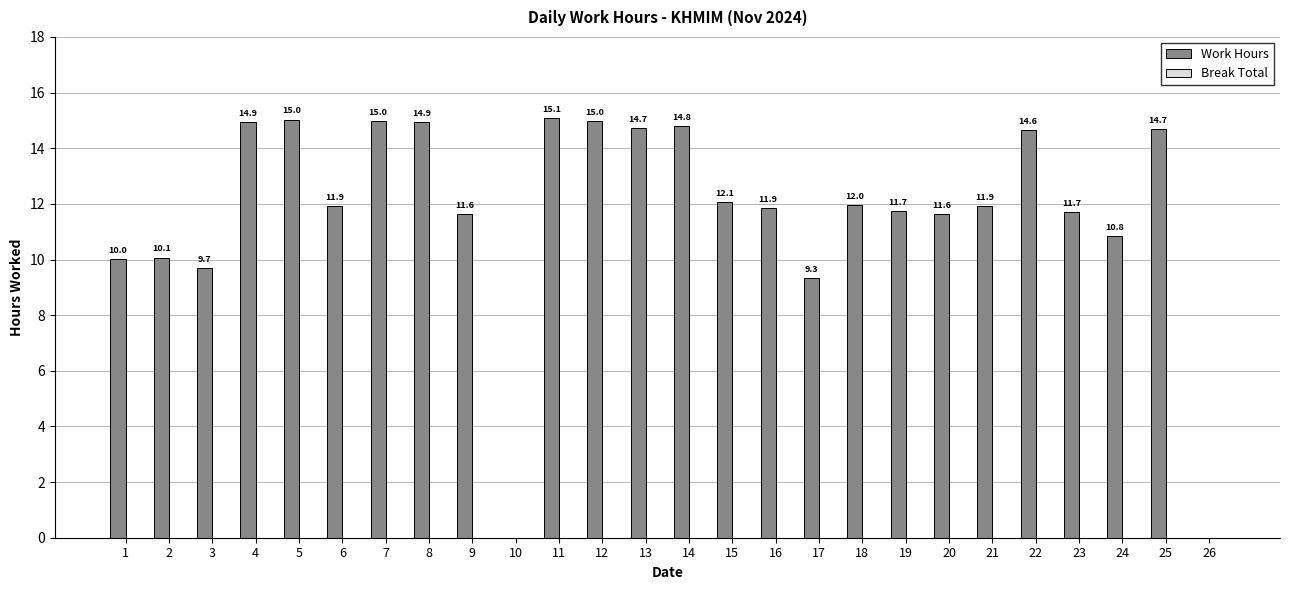

Where is the data nearest to the value 7?

17